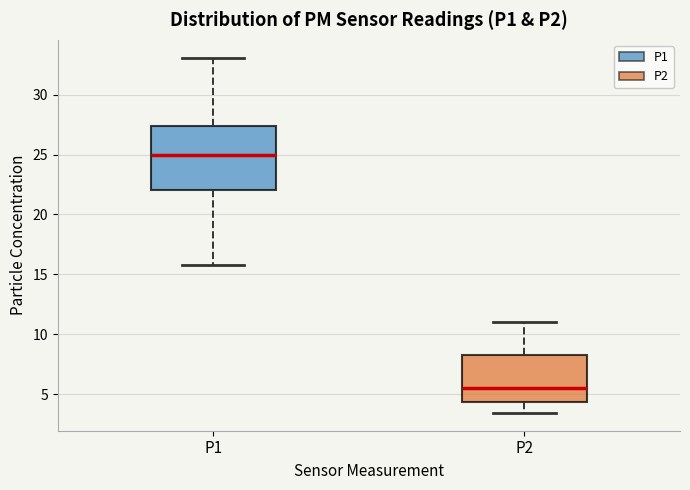

Reading left to right, read every box against the y-axis: the position of its median line, the range the box covers, and the ends of its whiskers. The values are not printed on the chart, so give them approximately, as read against the axis.

P1: median 25.0, box 22.0 to 27.5, whiskers 16.0 to 33.0
P2: median 5.5, box 4.5 to 8.5, whiskers 3.5 to 11.0